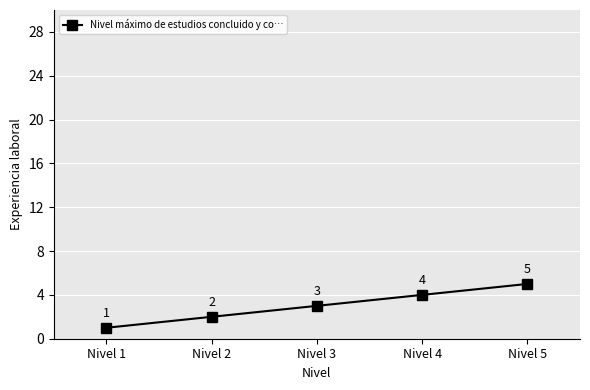

Reading left to right, list all the values displayed in this chart.

Nivel 1=1	Nivel 2=2	Nivel 3=3	Nivel 4=4	Nivel 5=5